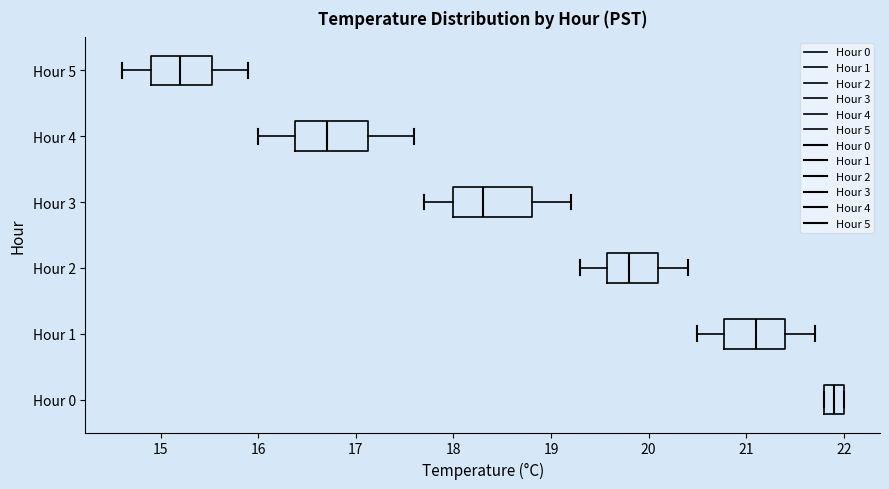

Reading bottom to top, read every box against the x-axis: the position of its median line, the range the box covers, and the ends of its whiskers. The values are not printed on the chart, so give them approximately, as read against the axis.

Hour 0: median 21.9, box 21.8 to 22.0, whiskers 21.8 to 22.0
Hour 1: median 21.1, box 20.8 to 21.4, whiskers 20.5 to 21.7
Hour 2: median 19.8, box 19.6 to 20.1, whiskers 19.3 to 20.4
Hour 3: median 18.3, box 18.0 to 18.8, whiskers 17.7 to 19.2
Hour 4: median 16.7, box 16.4 to 17.1, whiskers 16.0 to 17.6
Hour 5: median 15.2, box 14.9 to 15.5, whiskers 14.6 to 15.9